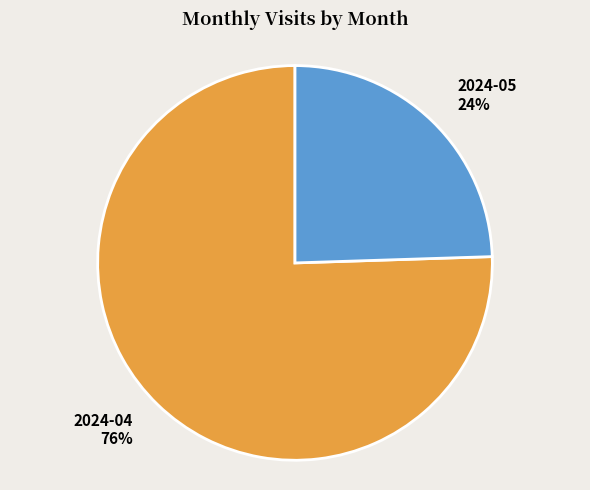

What is the smallest slice in the pie chart?

2024-05